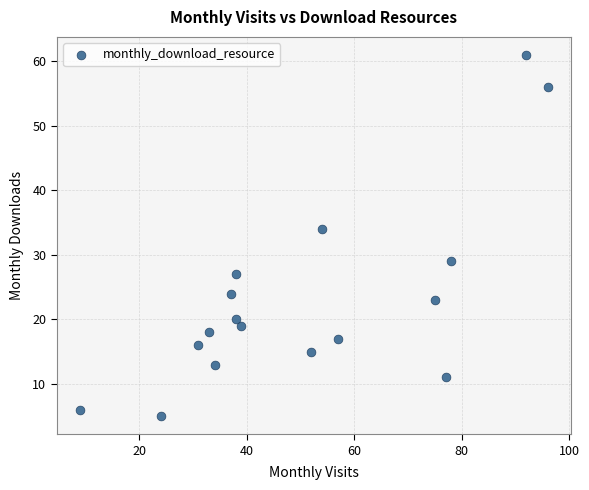

What Y value in the scatter plot is closest to 33?

34